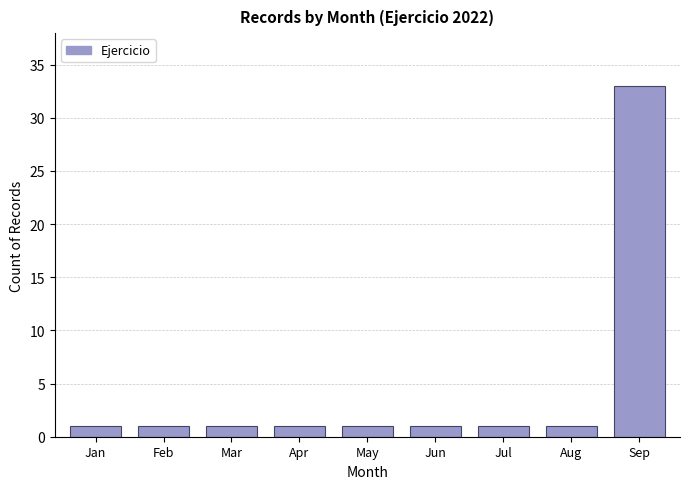

Reading left to right, extract all data points from this chart.

1	1	1	1	1	1	1	1	33